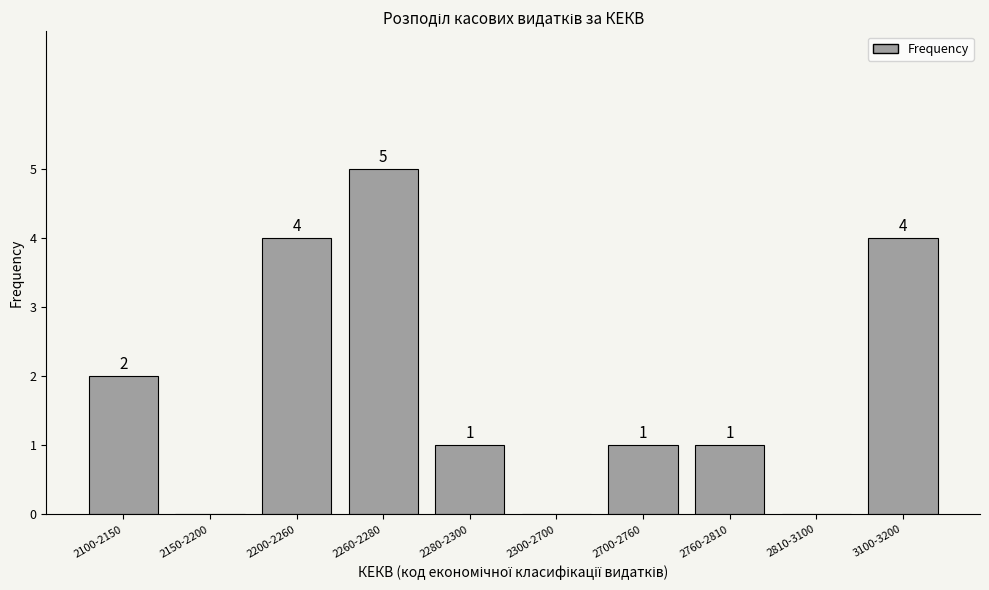

Reading right to left, what are all the values shown in this chart?

3100-3200=4	2810-3100=0	2760-2810=1	2700-2760=1	2300-2700=0	2280-2300=1	2260-2280=5	2200-2260=4	2150-2200=0	2100-2150=2